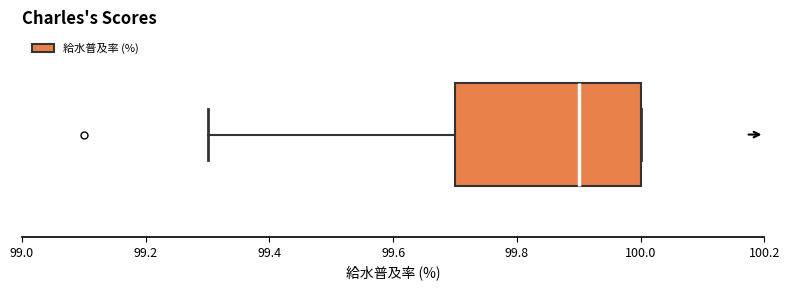

Read this box plot against the x-axis: the position of the median line, the range covered by the box, and the ends of both whiskers. The values are not printed on the chart, so give them approximately, as read against the axis.

median 99.9, box 99.7 to 100.0, whiskers 99.3 to 100.0